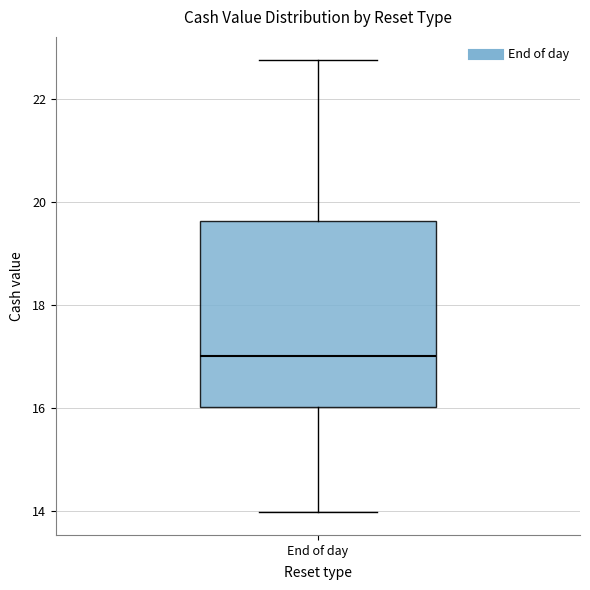

Where does the upper whisker of the box for End of day end on the y-axis? The values are not printed on the chart, so give them approximately, as read against the axis.

22.8